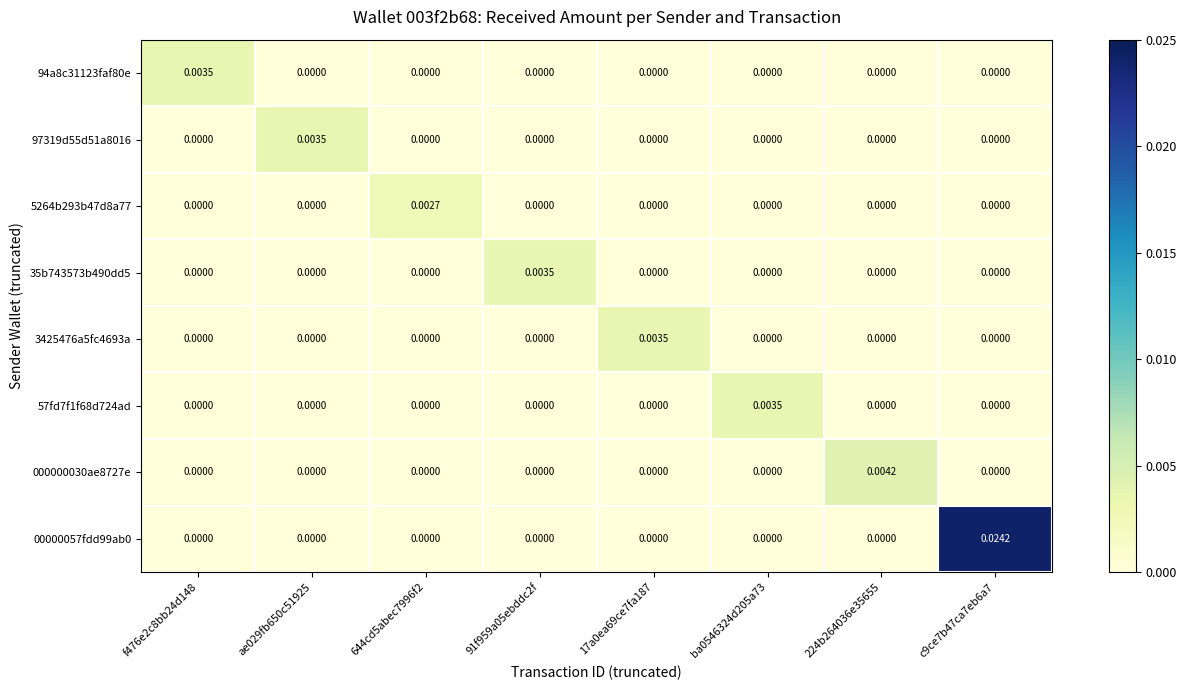

How many series are shown in this chart?

8